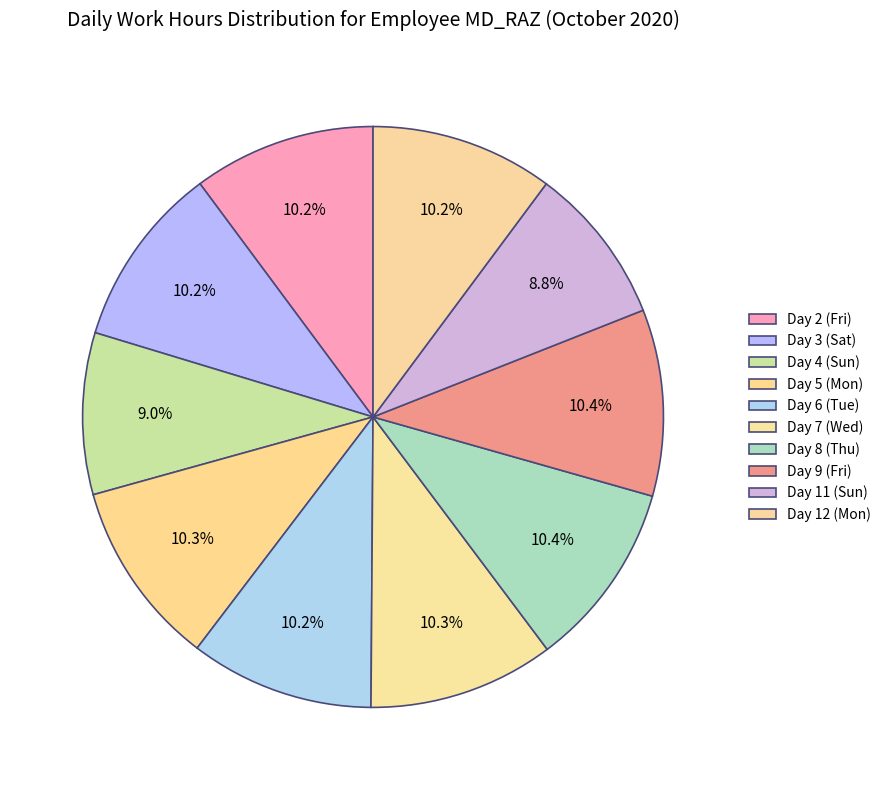

What is the largest slice in the pie chart?

Day 9 (Fri)